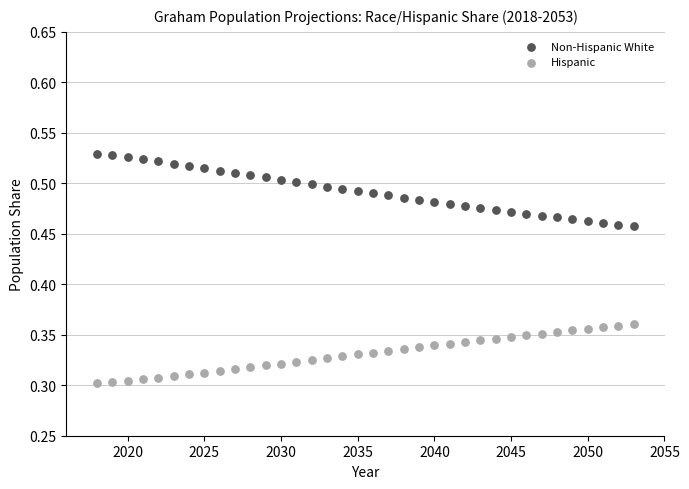

Which series contains the highest Y value?

Non-Hispanic White